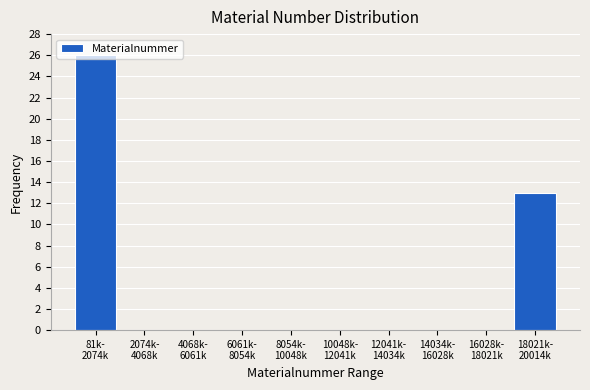

What is the greatest value displayed?

26